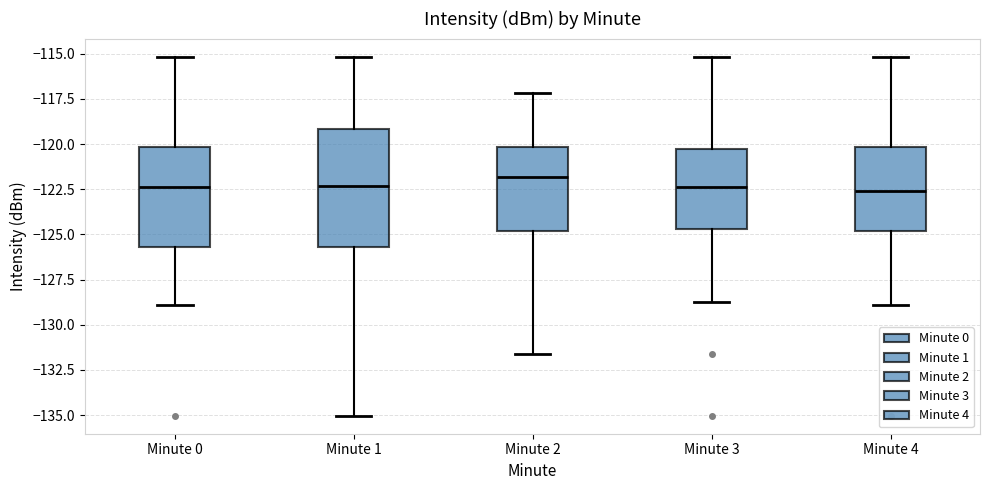

Comparing the boxes themselves (not the whiskers), which one is the tallest?

Minute 1